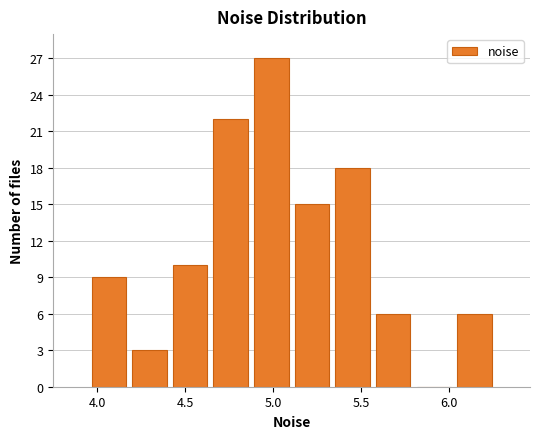

Reading left to right, list every bar in this chart as the range it spans on the x-axis followed by its height. Neither the bar edges nor the heights are printed on the chart, so give them approximately, as read against the axes.

3.95 to 4.20: 9
4.20 to 4.40: 3
4.40 to 4.65: 10
4.65 to 4.85: 22
4.85 to 5.10: 27
5.10 to 5.35: 15
5.35 to 5.55: 18
5.55 to 5.80: 6
5.80 to 6.05: 0
6.05 to 6.25: 6